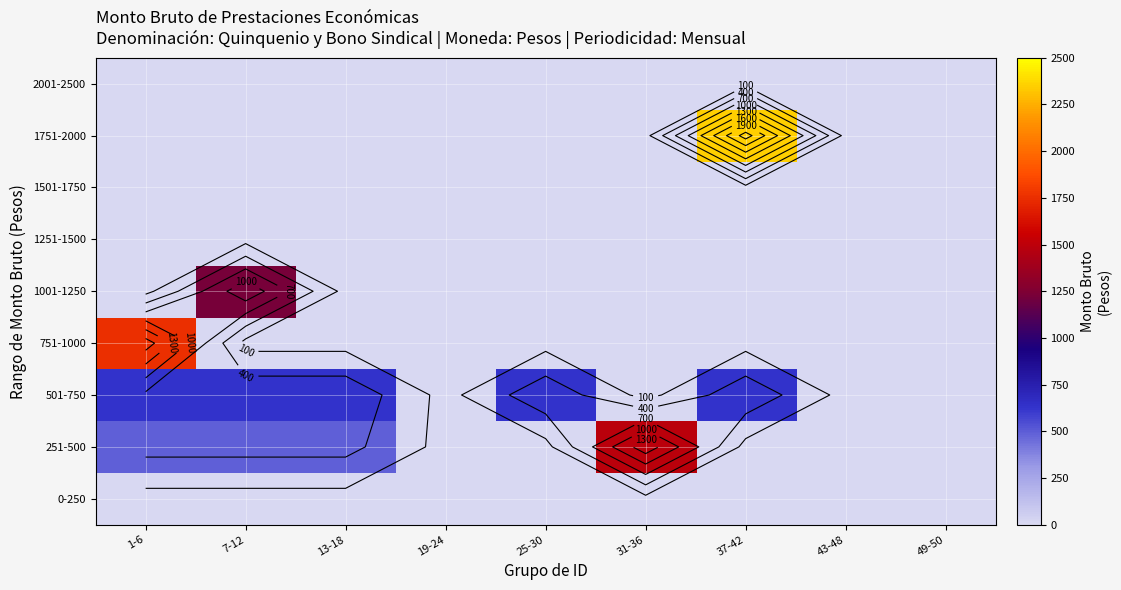

Which label corresponds to the smallest value in the chart?

1-6